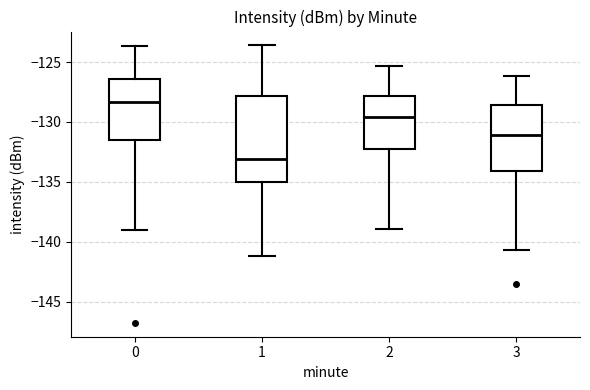

Where is the lower edge of the box at x = 0 on the y-axis? The values are not printed on the chart, so give them approximately, as read against the axis.

-131.5